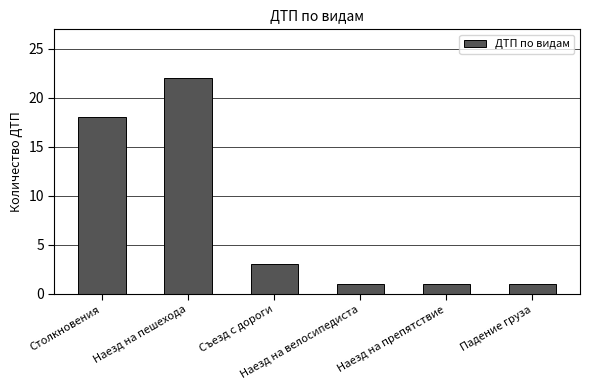

Is it true that the value at Съезд с дороги is 5?

False